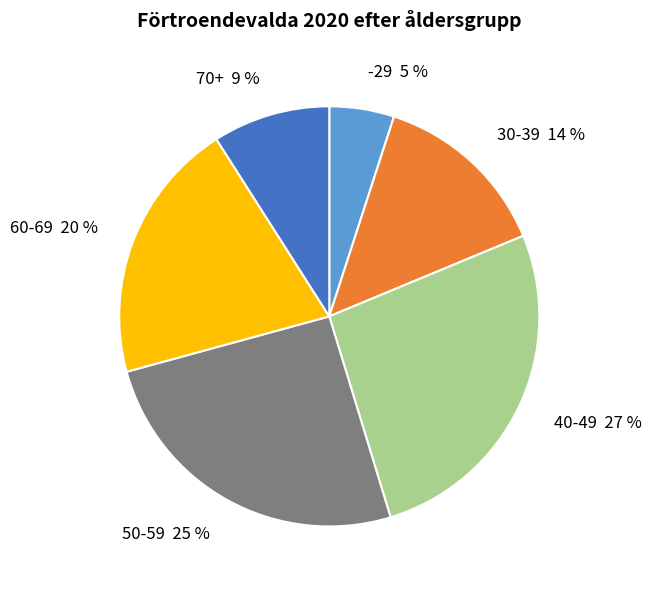

Count the number of slices in the pie.

6